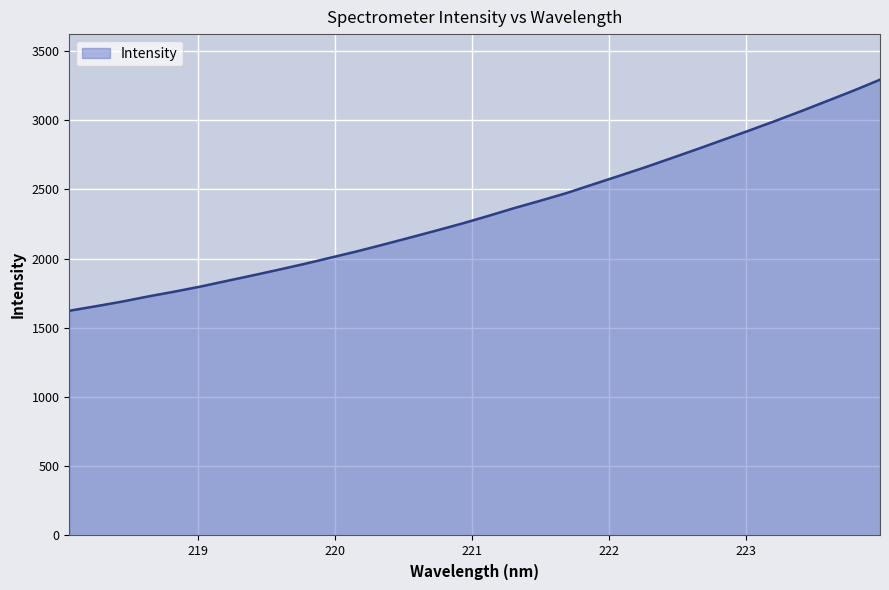

What is the minimum value shown in the chart?

1623.8